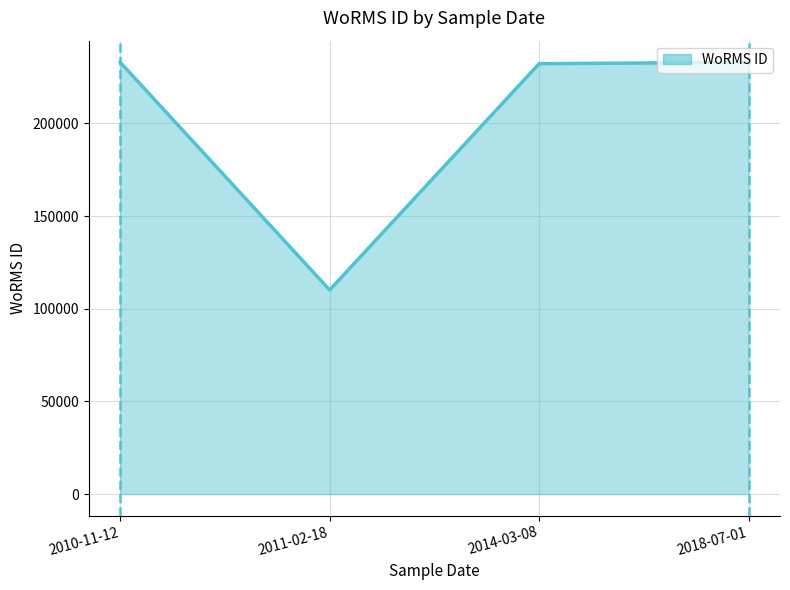

At which category does the data reach its first local valley?

2011-02-18